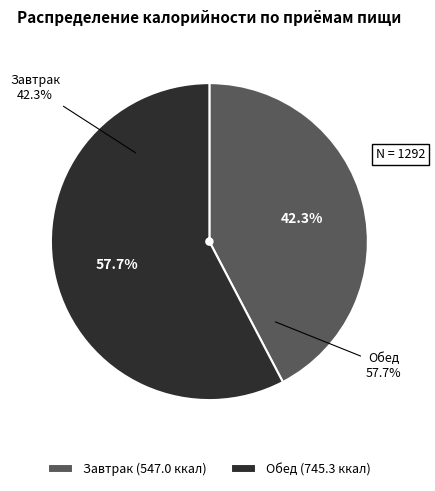

Rank the categories by value from lowest to highest.

Завтрак, Обед